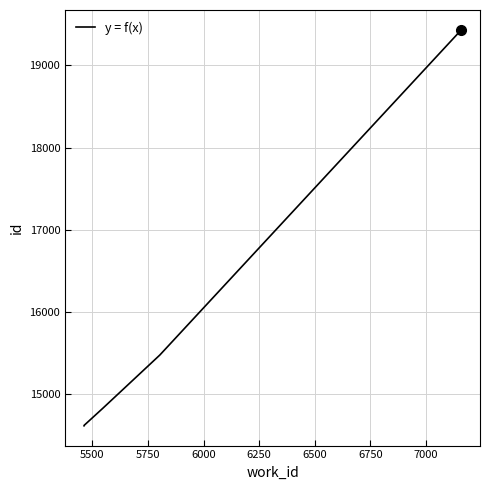

Is it true that the value at 5500 is 22896?

False